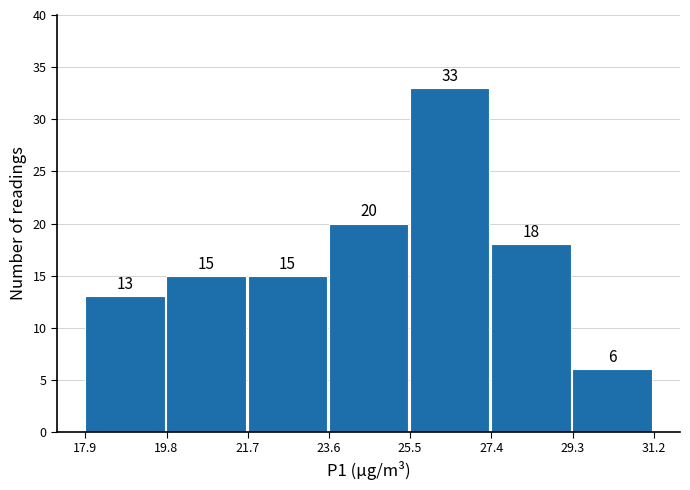

Over which range of the x-axis is the bar tallest?

25.4 to 27.4